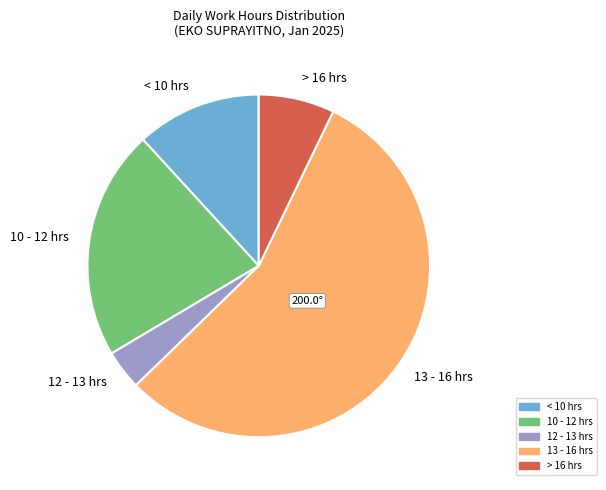

The 10 - 12 hrs slice represents 15% of the pie. True or false?

False